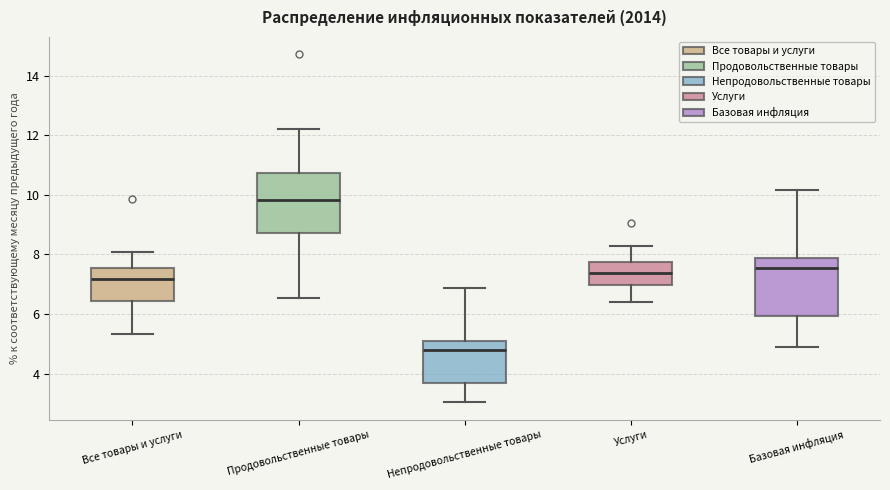

Reading left to right, read every box against the y-axis: the position of its median line, the range the box covers, and the ends of its whiskers. The values are not printed on the chart, so give them approximately, as read against the axis.

Все товары и услуги: median 7.2, box 6.4 to 7.6, whiskers 5.4 to 8.0
Продовольственные товары: median 9.8, box 8.8 to 10.8, whiskers 6.6 to 12.2
Непродовольственные товары: median 4.8, box 3.6 to 5.2, whiskers 3.0 to 6.8
Услуги: median 7.4, box 7.0 to 7.8, whiskers 6.4 to 8.2
Базовая инфляция: median 7.6, box 6.0 to 7.8, whiskers 4.8 to 10.2